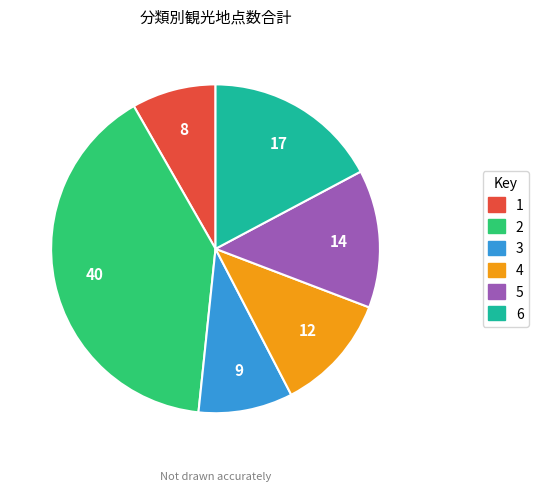

Does any single category account for the majority?

No